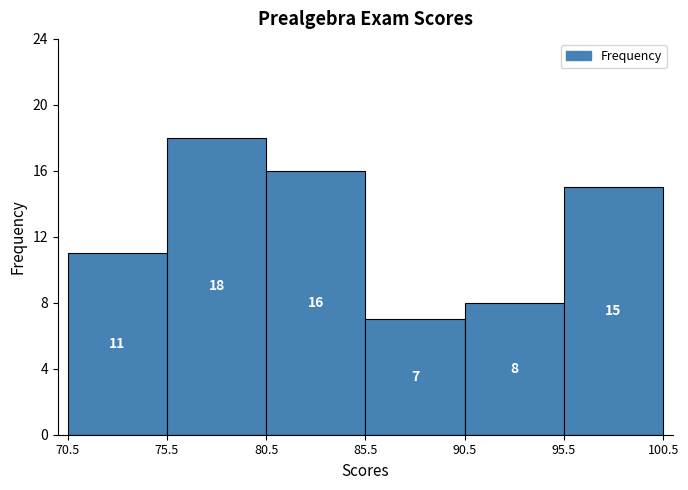

How tall is the bar that spans 85.5 to 90.5 on the x-axis?

7